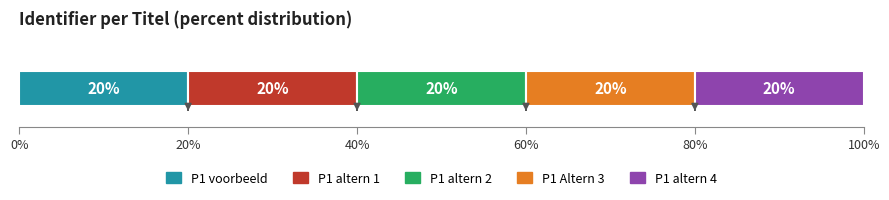

List the labels in order of value, smallest first.

P1 voorbeeld, P1 altern 1, P1 altern 2, P1 Altern 3, P1 altern 4